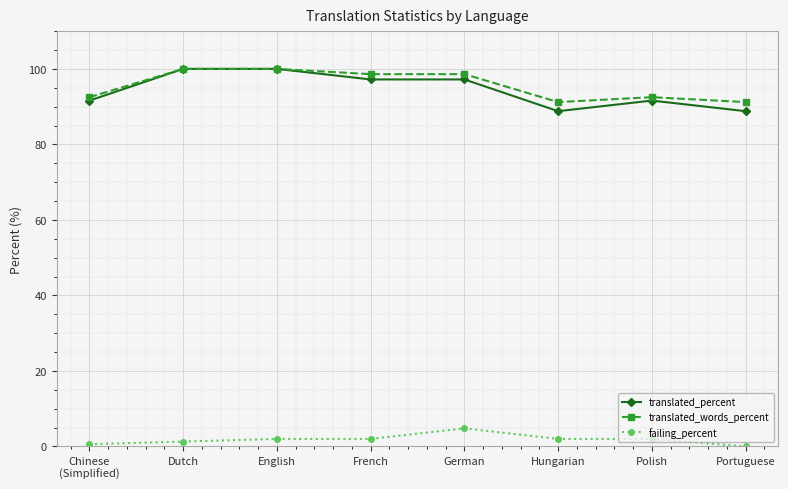

At which label does failing_percent reach its peak?

German